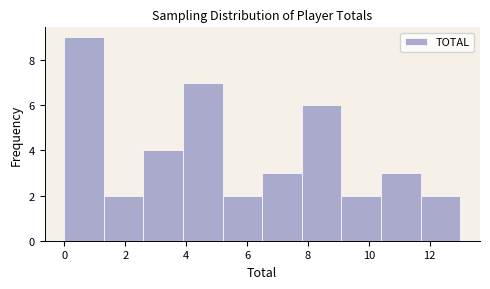

Which range on the x-axis has the tallest bar?

0.0 to 1.3